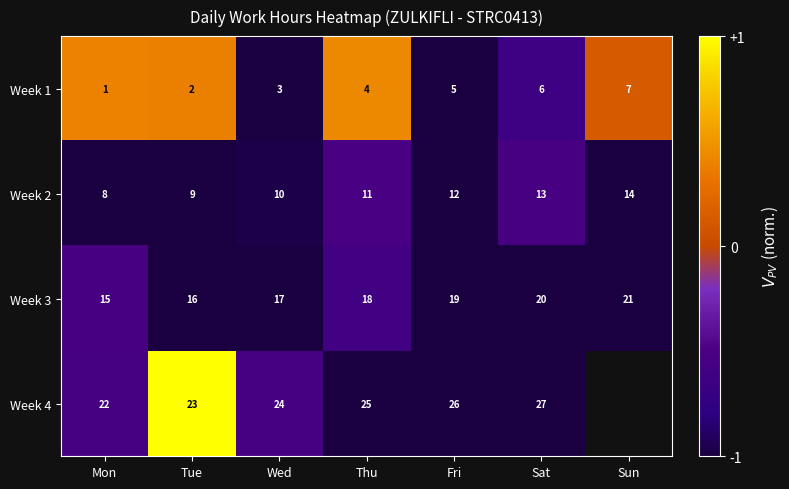

Is the value of Week 4 at Fri greater than the value of Week 1 at Thu?

Yes